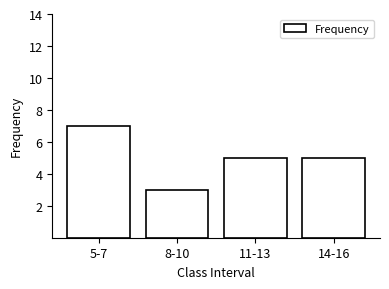

Reading left to right, transcribe all the data shown in this chart.

7	3	5	5